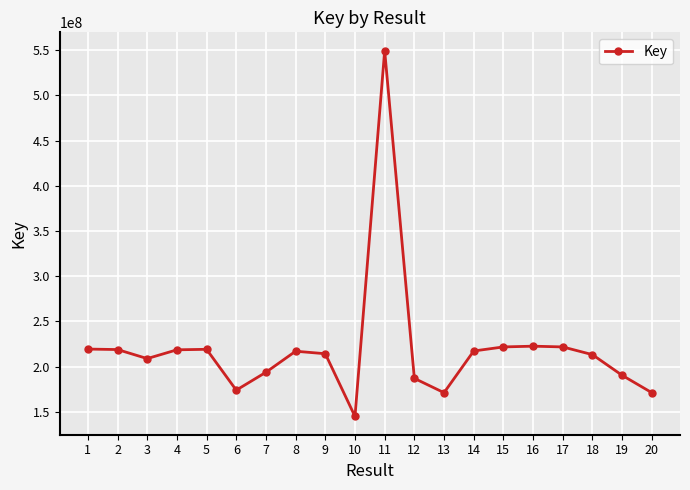

Where does the data first go above 217101750?

1